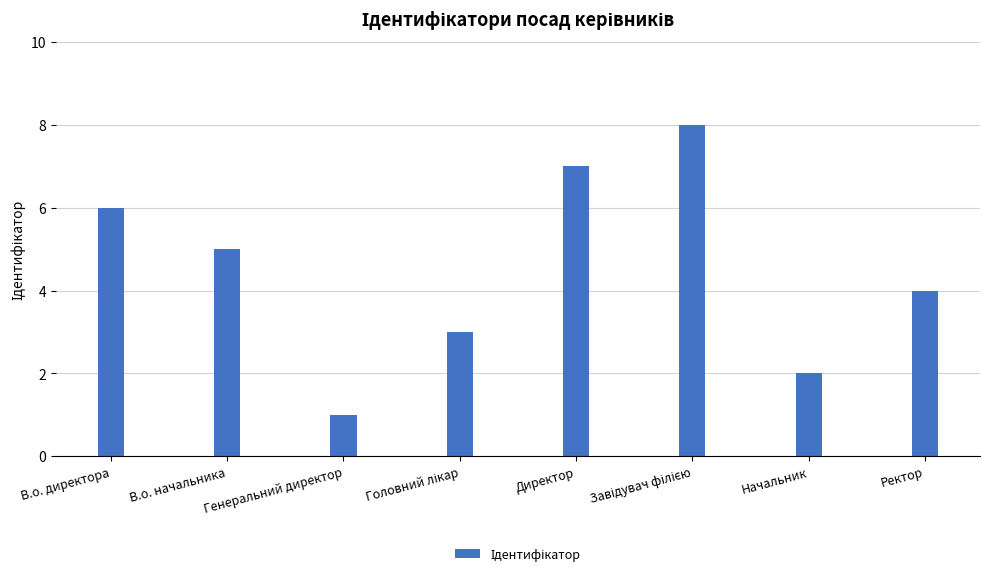

Is it true that the value at Начальник is 3?

False